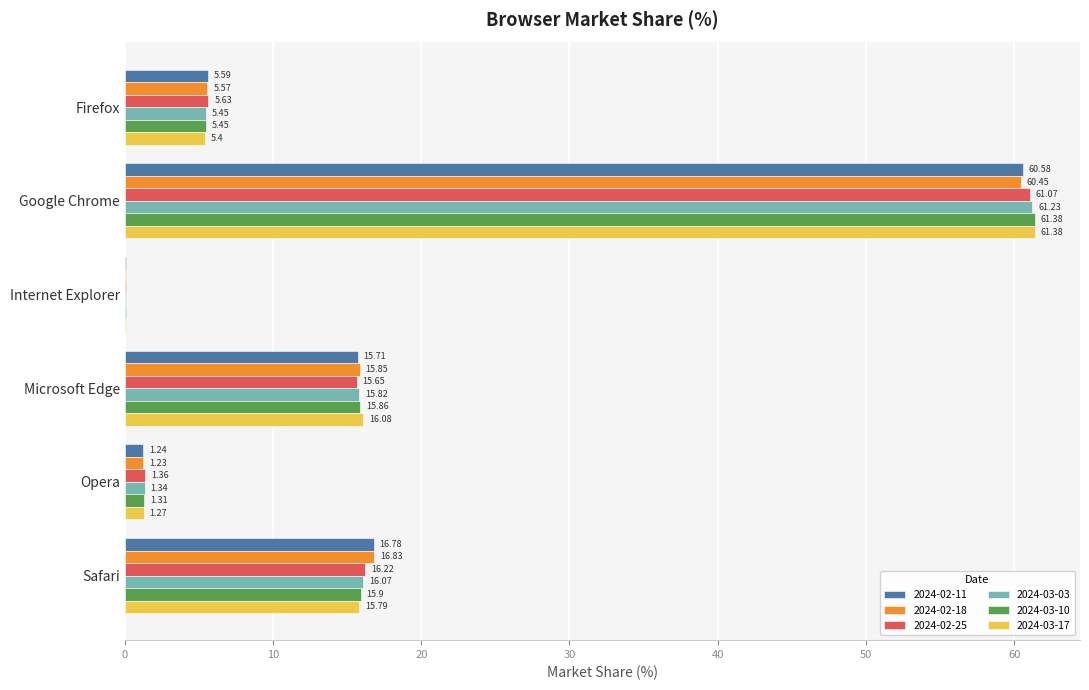

Which category has the highest value in the 2024-03-03 series?

Google Chrome